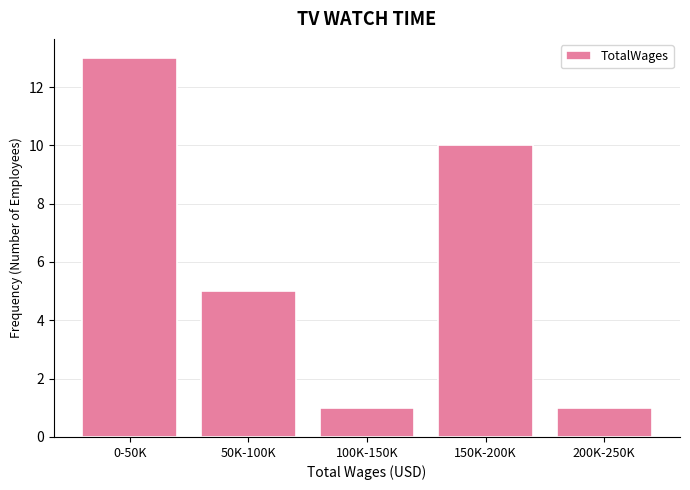

Reading left to right, list all the values displayed in this chart.

0-50K=13	50K-100K=5	100K-150K=1	150K-200K=10	200K-250K=1